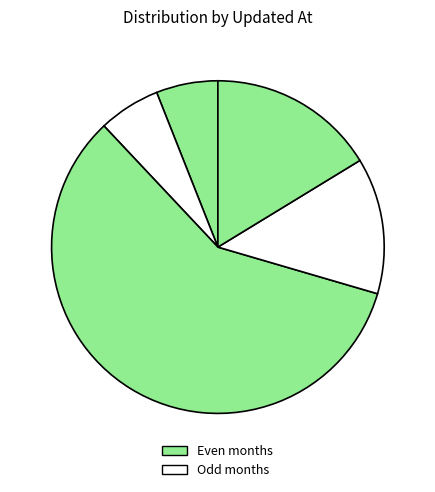

How many segments does this pie chart have?

5